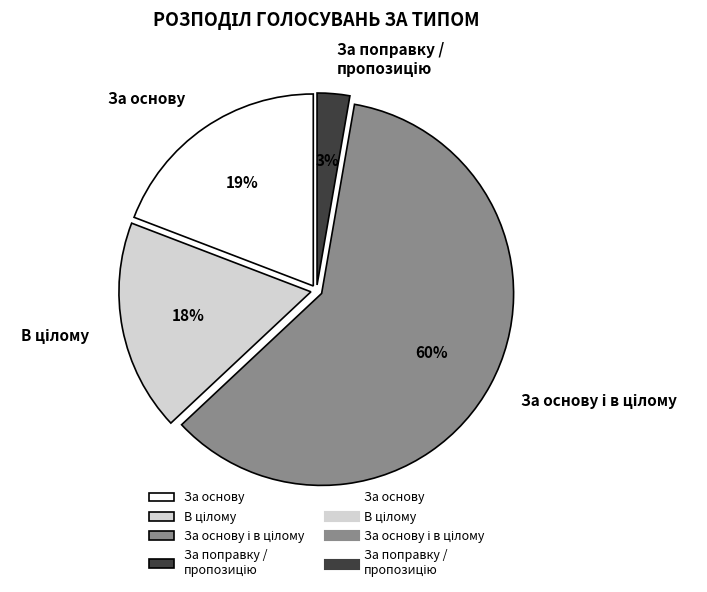

What percentage is the За основу slice, to the nearest percent?

19%